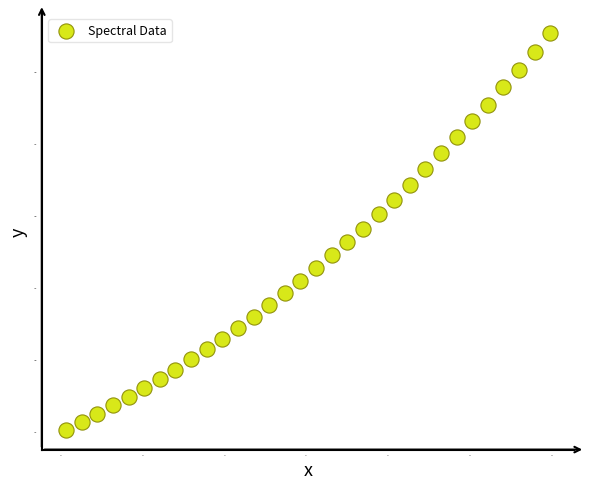

What is the range of X values (max minus min)?

5.9